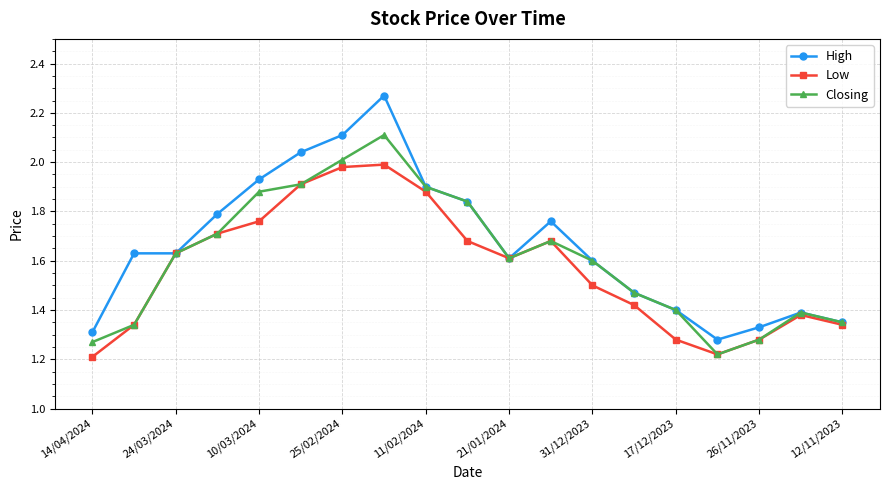

List the series in order of their peak value, highest first.

High, Closing, Low